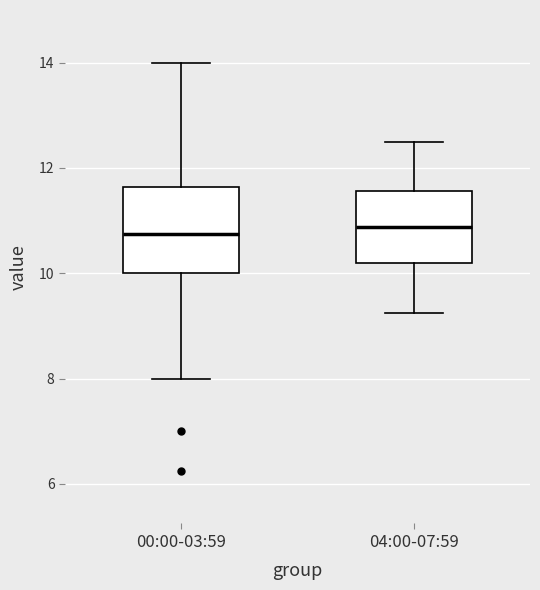

Reading left to right, read every box against the y-axis: the position of its median line, the range the box covers, and the ends of its whiskers. The values are not printed on the chart, so give them approximately, as read against the axis.

00:00-03:59: median 10.8, box 10.0 to 11.6, whiskers 8.0 to 14.0
04:00-07:59: median 10.8, box 10.2 to 11.6, whiskers 9.2 to 12.6